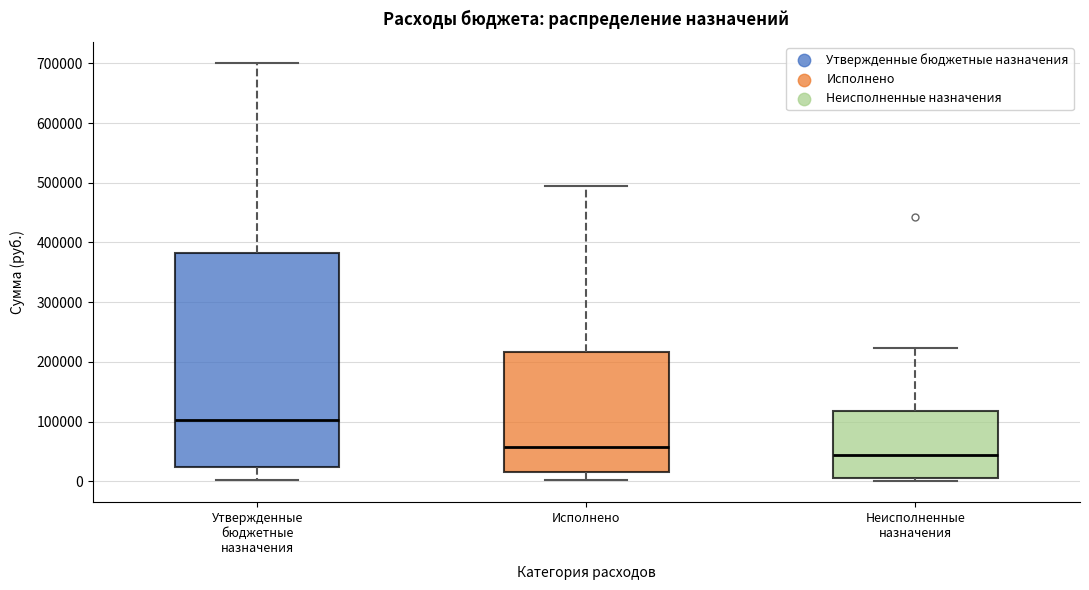

Reading left to right, transcribe this box plot: for each box, give where its median line is, the range the box spans, and where its two whiskers end, as read against the y-axis. The values are not printed on the chart, so give them approximately, as read against the axis.

Утвержденные бюджетные назначения: median 100000, box 20000 to 380000, whiskers 0 to 700000
Исполнено: median 60000, box 20000 to 220000, whiskers 0 to 490000
Неисполненные назначения: median 40000, box 10000 to 120000, whiskers 0 to 220000